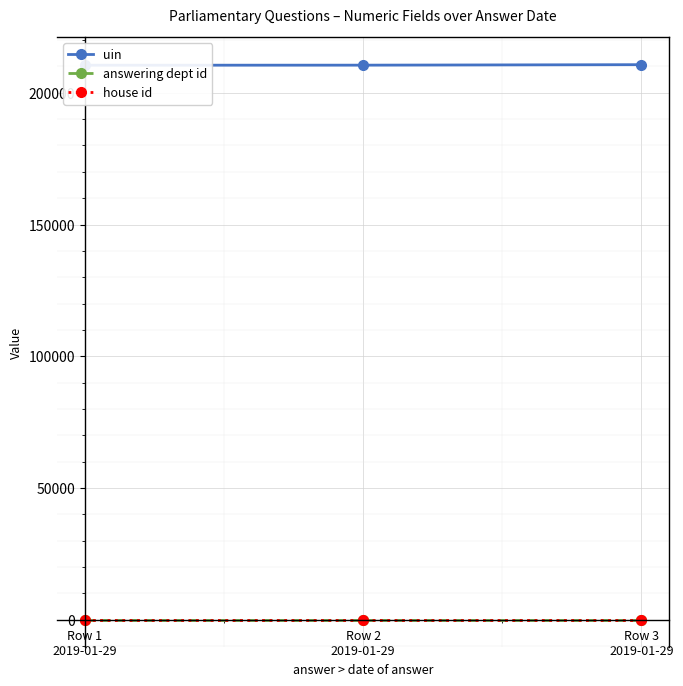

What are all the series names shown in the legend?

uin, answering dept id, house id